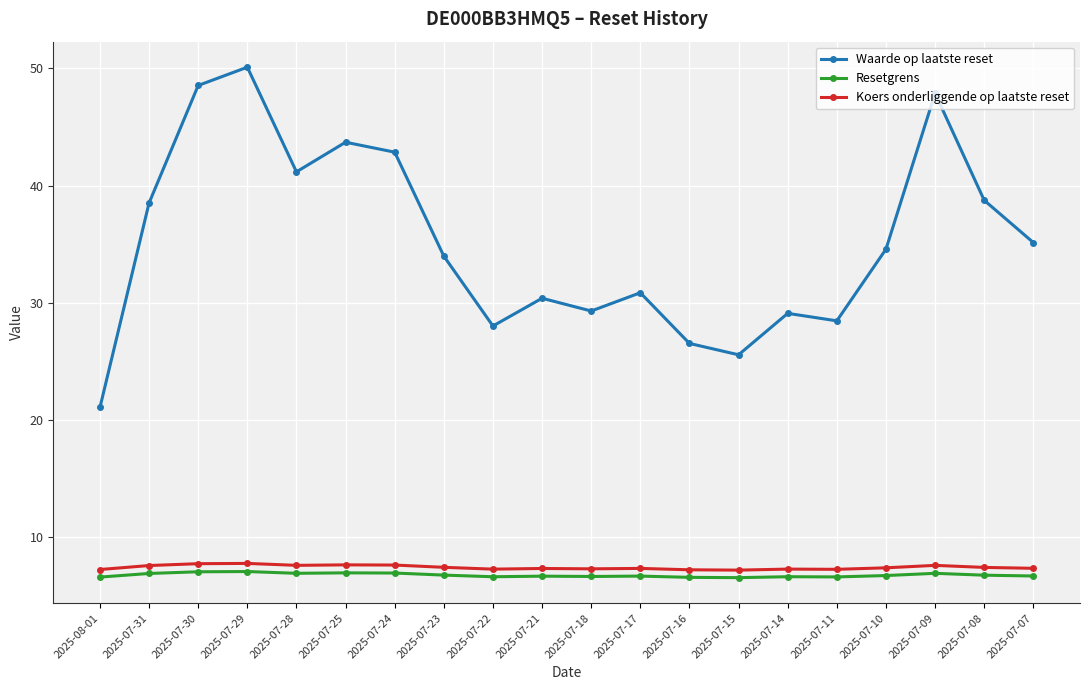

What is the label of the 17th point from the right?

2025-07-29